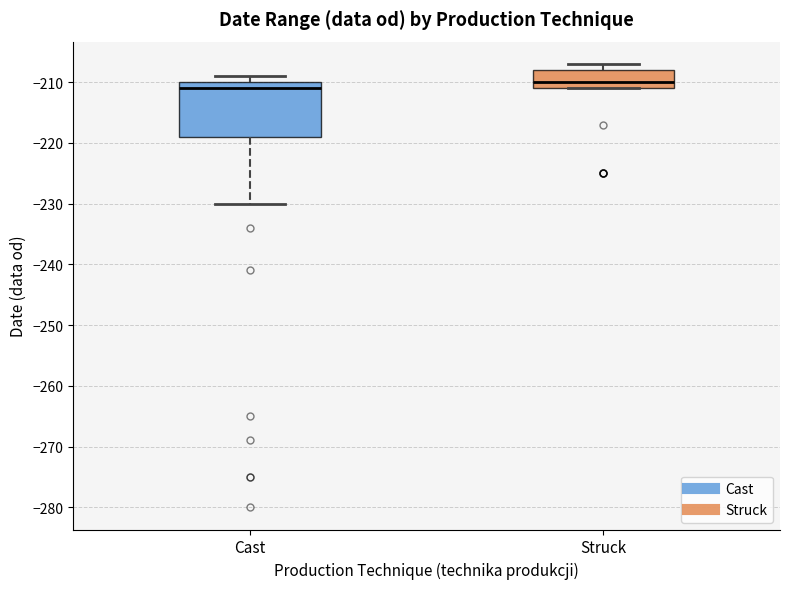

Where is the lower edge of the box for Struck on the y-axis? The values are not printed on the chart, so give them approximately, as read against the axis.

-211